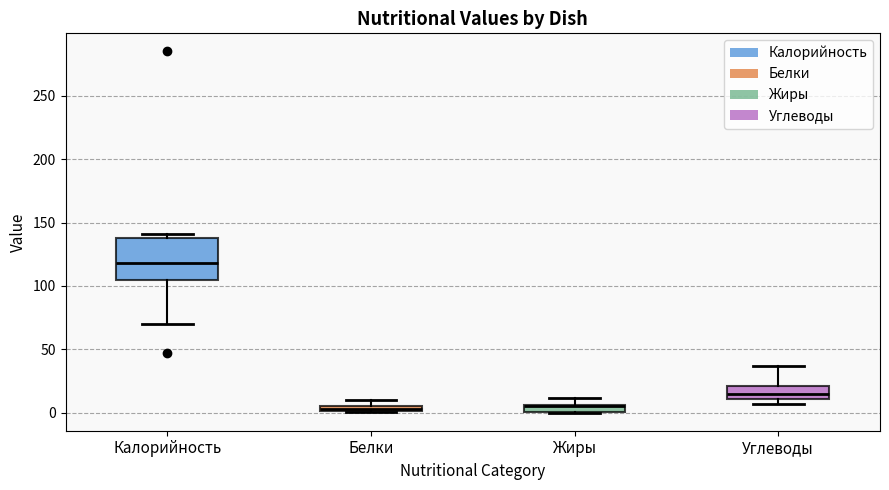

Comparing the boxes themselves (not the whiskers), which one is the tallest?

Калорийность